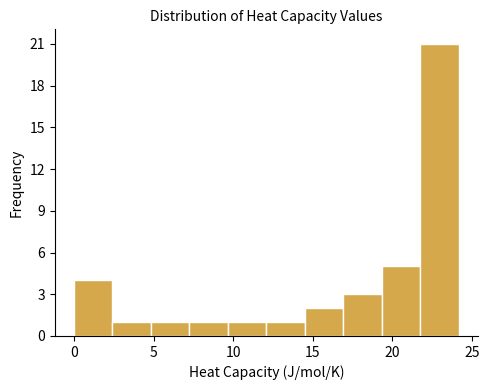

Reading left to right, transcribe this chart: for each bar, give the range it covers on the x-axis and its height. Neither the bar edges nor the heights are printed on the chart, so give them approximately, as read against the axes.

0.0 to 2.5: 4
2.5 to 5.0: 1
5.0 to 7.5: 1
7.5 to 9.5: 1
9.5 to 12.0: 1
12.0 to 14.5: 1
14.5 to 17.0: 2
17.0 to 19.5: 3
19.5 to 22.0: 5
22.0 to 24.0: 21